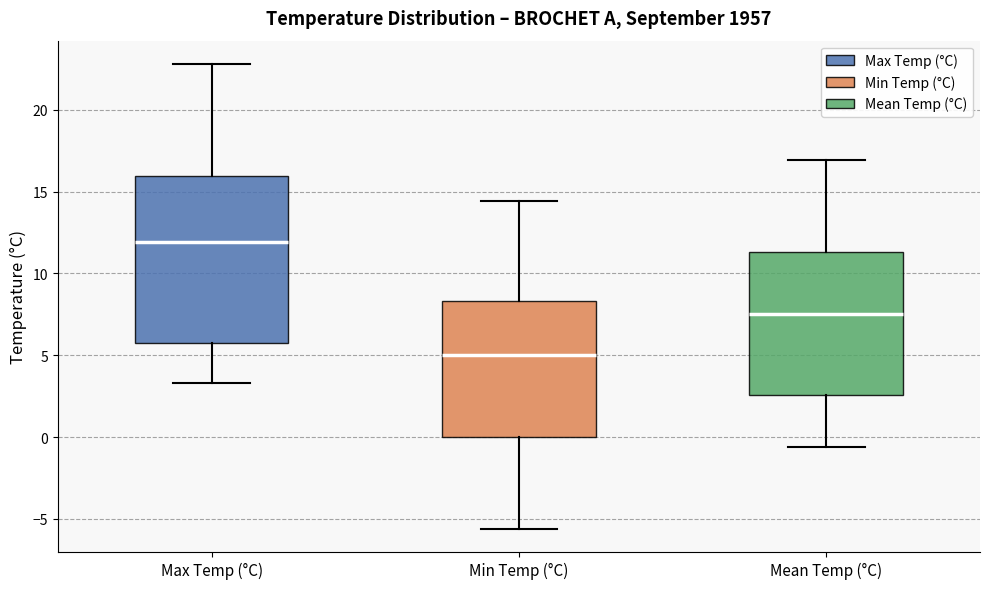

Which box's median line is the highest?

Max Temp (°C)